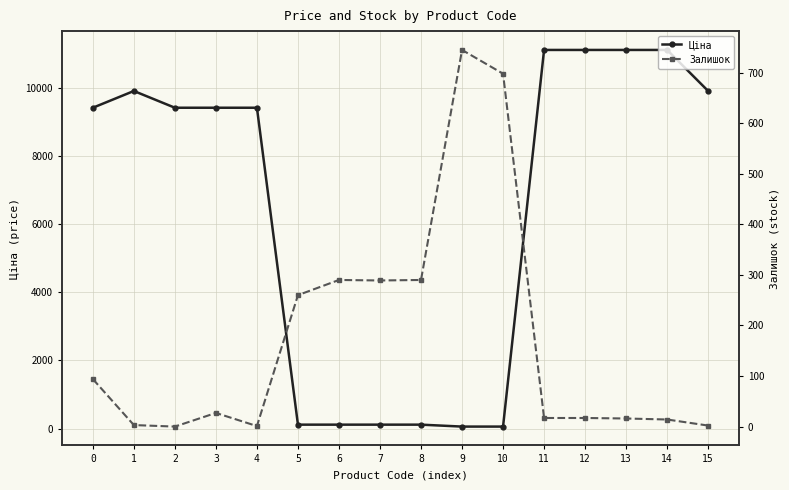

Is it true that Залишок equals 108.6 at 5?

False